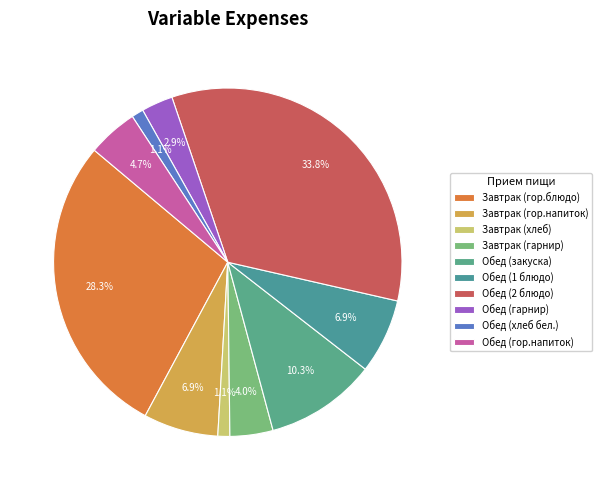

Is there a majority slice in this chart?

No